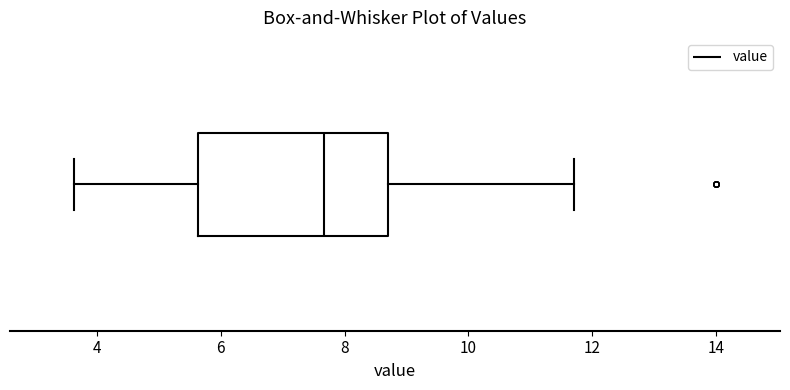

Where is the right edge of the box on the x-axis? The values are not printed on the chart, so give them approximately, as read against the axis.

8.8